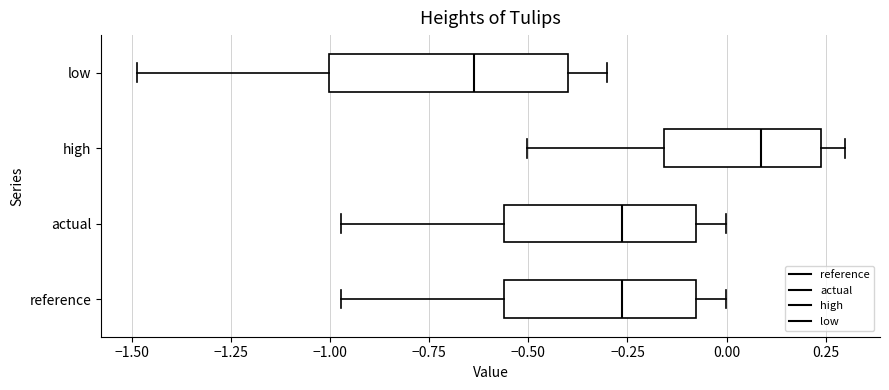

Reading bottom to top, read every box against the x-axis: the position of its median line, the range the box covers, and the ends of its whiskers. The values are not printed on the chart, so give them approximately, as read against the axis.

reference: median -0.25, box -0.55 to -0.10, whiskers -0.95 to 0.00
actual: median -0.25, box -0.55 to -0.10, whiskers -0.95 to 0.00
high: median 0.10, box -0.15 to 0.25, whiskers -0.50 to 0.30
low: median -0.65, box -1.00 to -0.40, whiskers -1.50 to -0.30